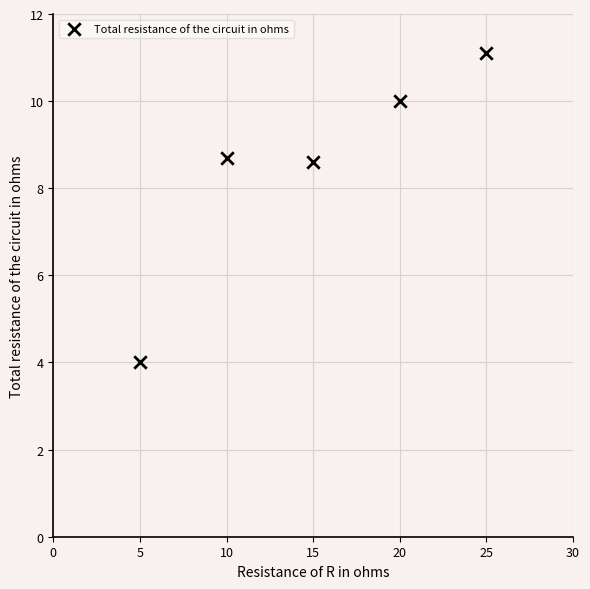

What is the range of Y values (max minus min)?

7.1